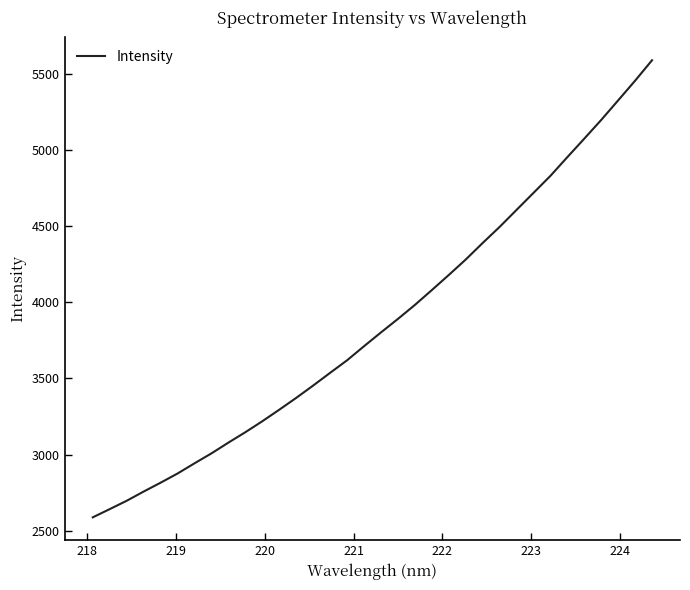

What is the difference between the maximum and minimum values?

3001.5